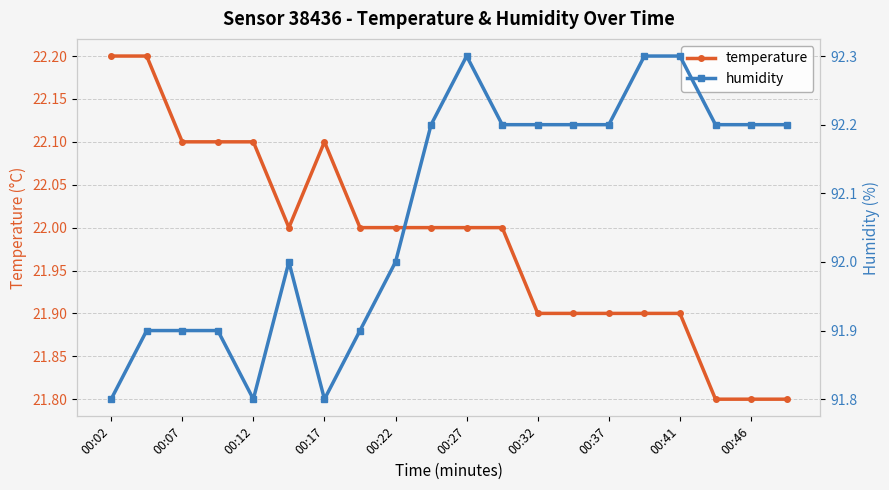

Is it true that temperature equals 29.2 at 00:17?

False